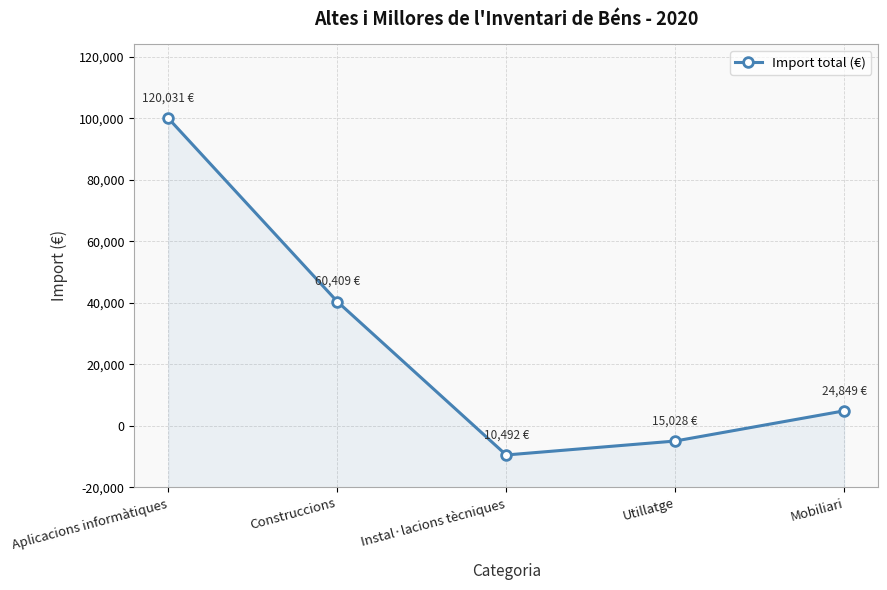

Is this an area chart (filled region under the line)?

Yes